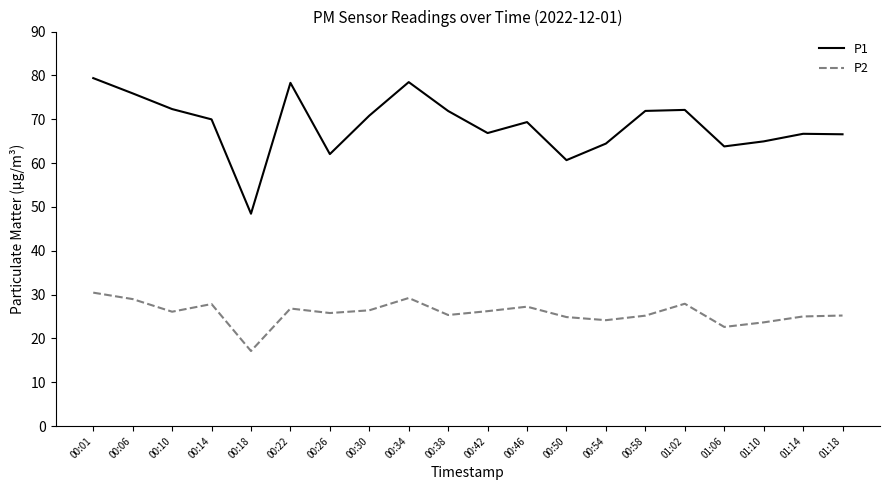

True or false: P2 has a value of 25.8 at 00:26.

True